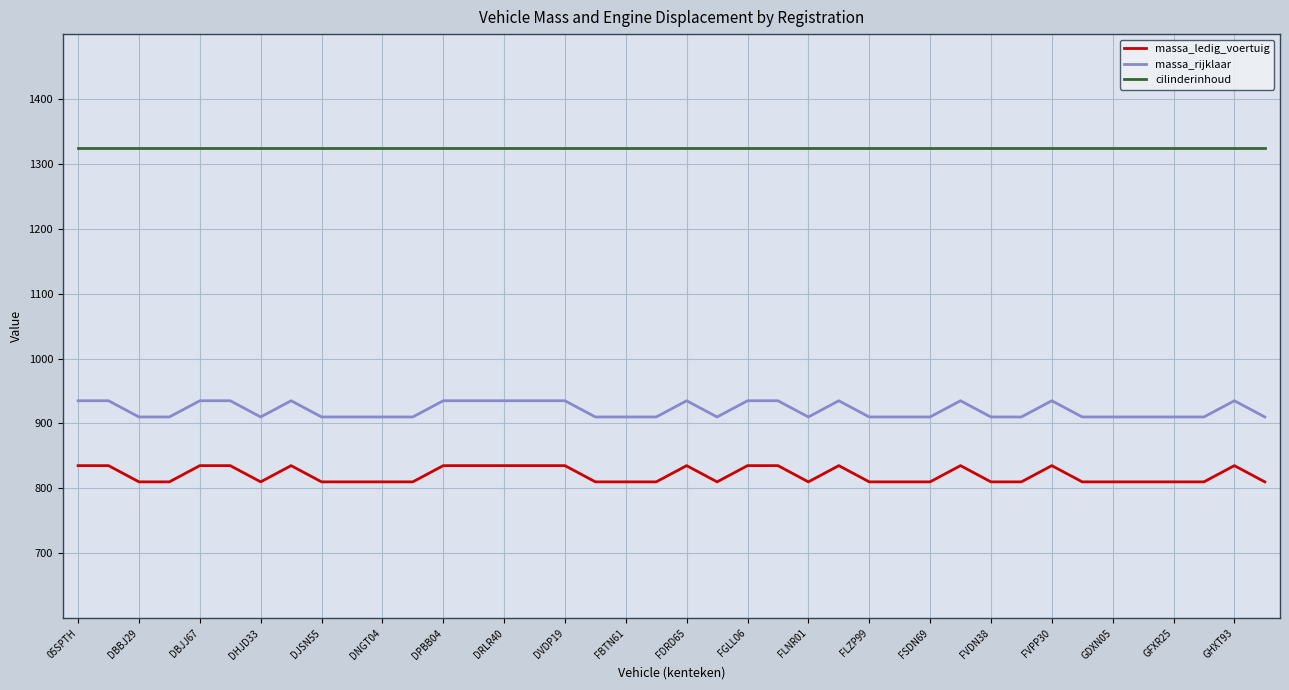

True or false: massa_rijklaar and cilinderinhoud intersect in this chart.

False